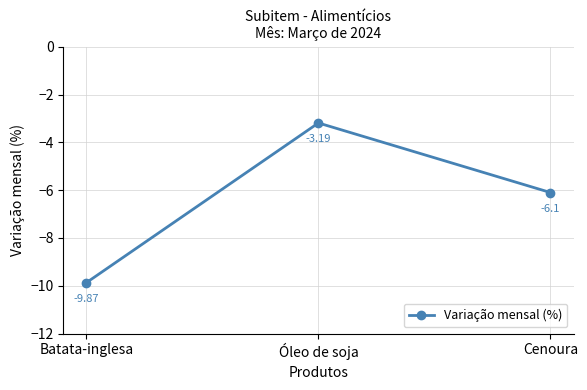

What is the average value?

-6.4